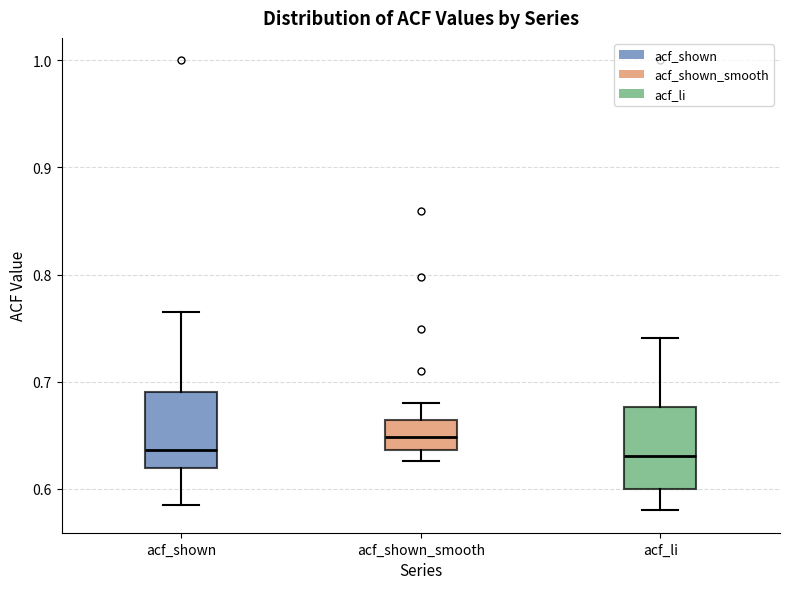

Reading left to right, read every box against the y-axis: the position of its median line, the range the box covers, and the ends of its whiskers. The values are not printed on the chart, so give them approximately, as read against the axis.

acf_shown: median 0.64, box 0.62 to 0.69, whiskers 0.59 to 0.77
acf_shown_smooth: median 0.65, box 0.64 to 0.66, whiskers 0.63 to 0.68
acf_li: median 0.63, box 0.60 to 0.68, whiskers 0.58 to 0.74